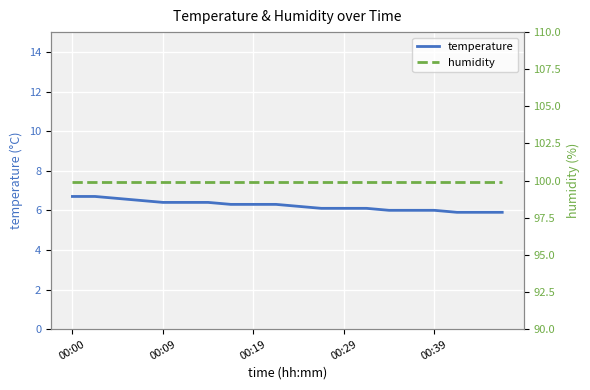

Rank the series by their maximum value, from highest to lowest.

humidity, temperature